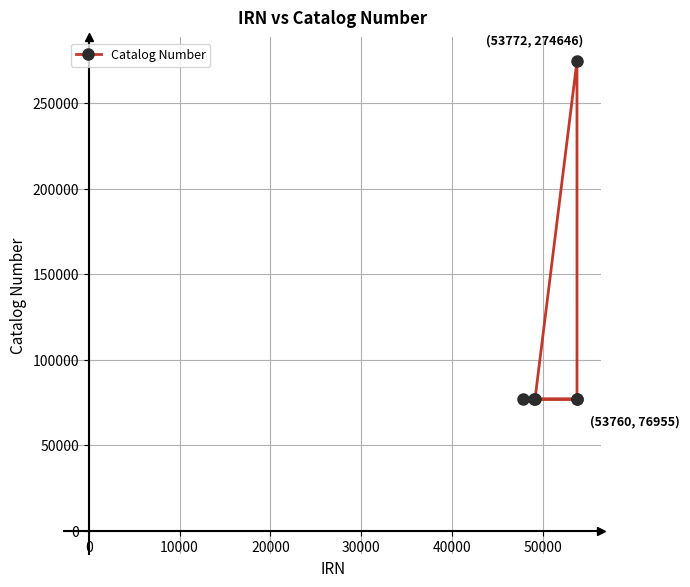

What is the difference between the maximum and second lowest values?

197694